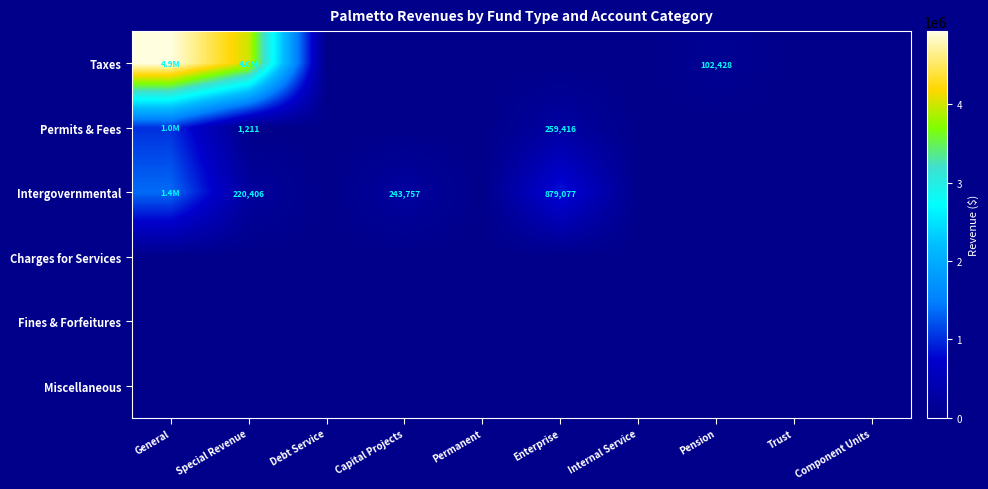

Is it true that Intergovernmental equals 879077 at Enterprise?

True